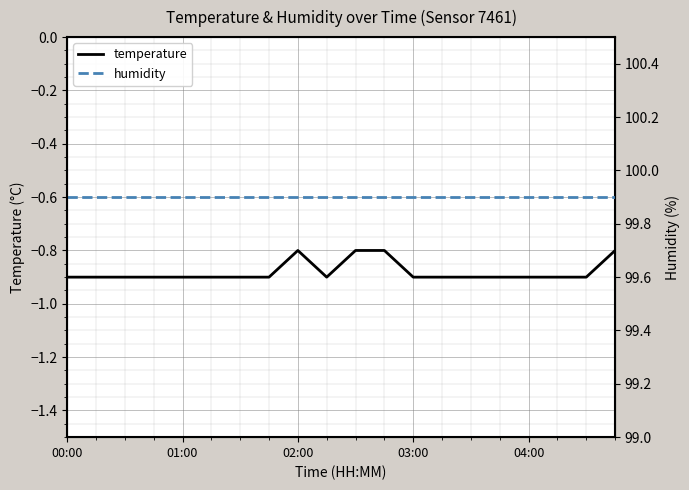

The temperature series shows -0.3 at 01:00. True or false?

False